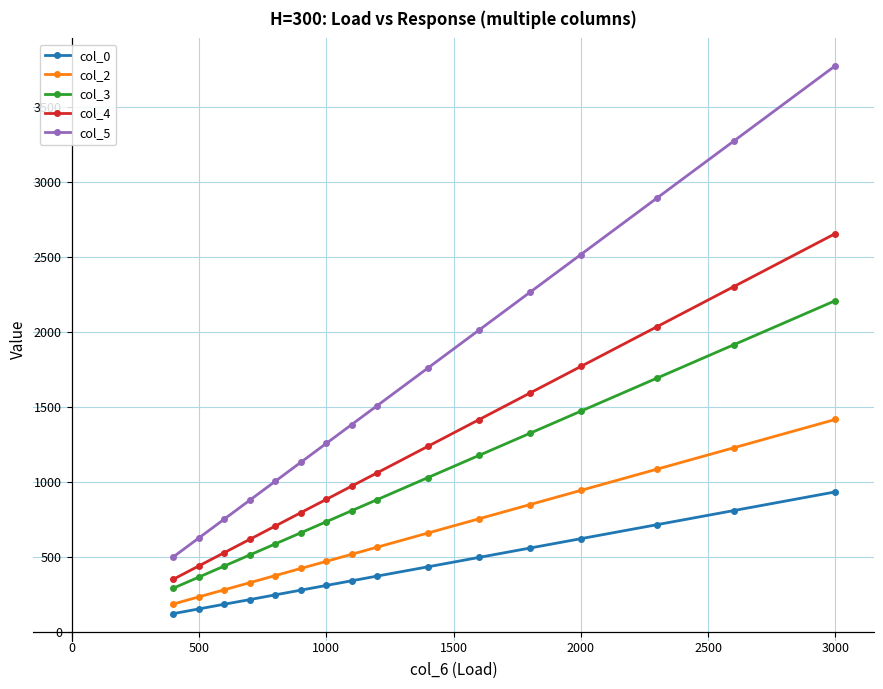

True or false: col_3 and col_2 cross at least once.

False